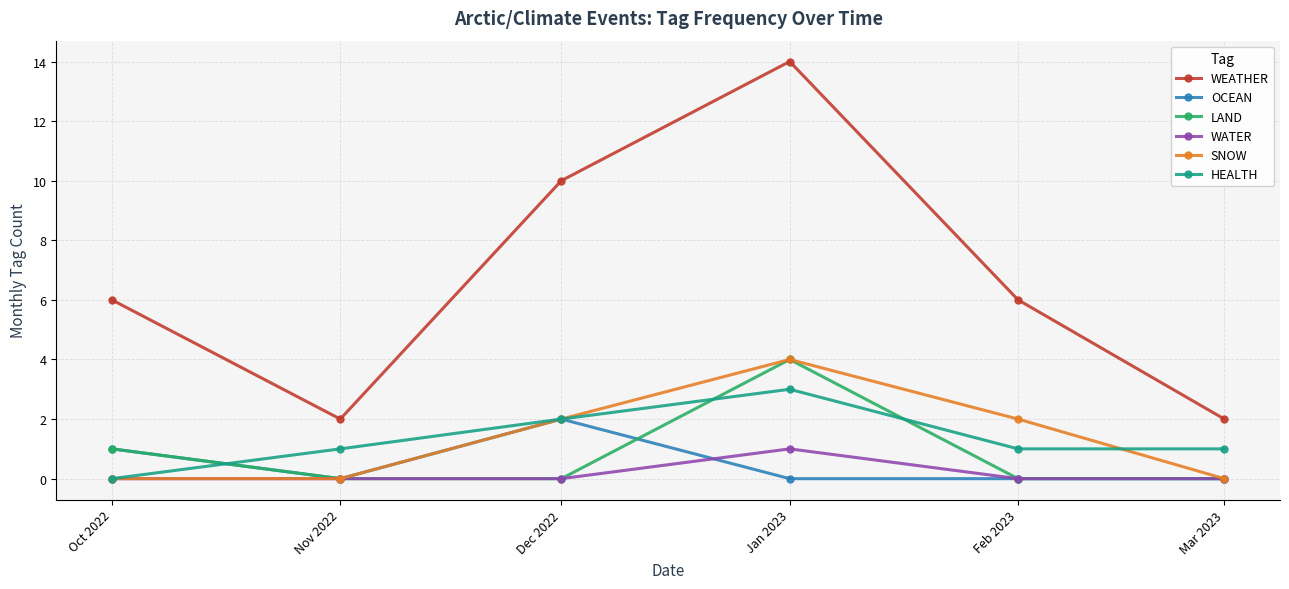

Reading left to right, transcribe all the data shown in this chart.

WEATHER: Oct 2022=6	Nov 2022=2	Dec 2022=10	Jan 2023=14	Feb 2023=6	Mar 2023=2
OCEAN: Oct 2022=1	Nov 2022=0	Dec 2022=2	Jan 2023=0	Feb 2023=0	Mar 2023=0
LAND: Oct 2022=1	Nov 2022=0	Dec 2022=0	Jan 2023=4	Feb 2023=0	Mar 2023=0
WATER: Oct 2022=0	Nov 2022=0	Dec 2022=0	Jan 2023=1	Feb 2023=0	Mar 2023=0
SNOW: Oct 2022=0	Nov 2022=0	Dec 2022=2	Jan 2023=4	Feb 2023=2	Mar 2023=0
HEALTH: Oct 2022=0	Nov 2022=1	Dec 2022=2	Jan 2023=3	Feb 2023=1	Mar 2023=1